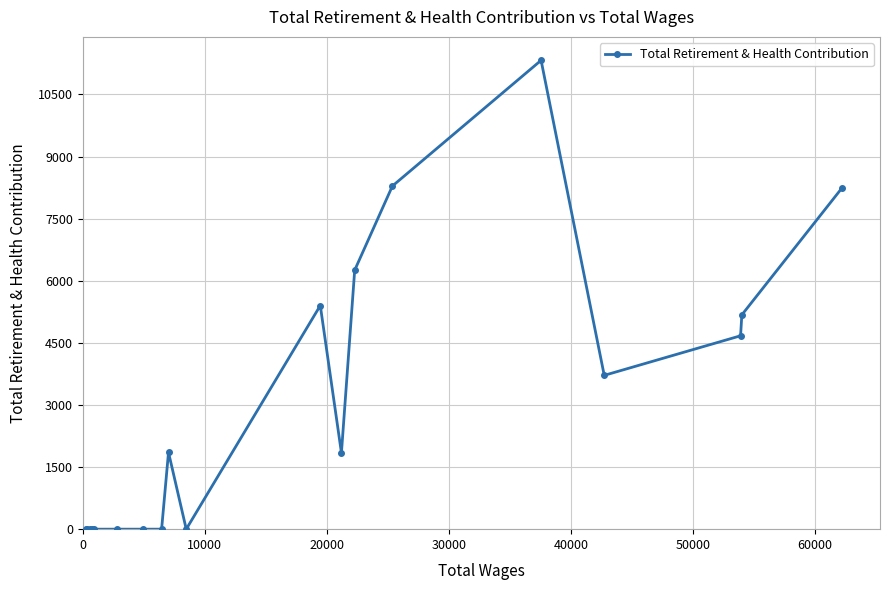

What is the greatest value displayed?

11324